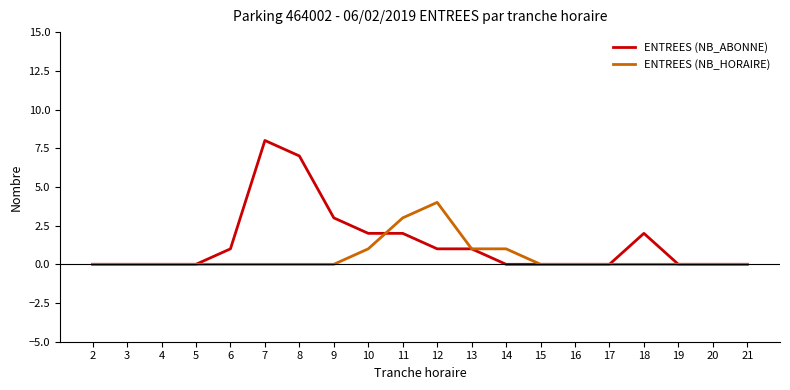

Reading right to left, extract all data points from this chart.

ENTREES (NB_ABONNE): 21=0	20=0	19=0	18=2	17=0	16=0	15=0	14=0	13=1	12=1	11=2	10=2	9=3	8=7	7=8	6=1	5=0	4=0	3=0	2=0
ENTREES (NB_HORAIRE): 21=0	20=0	19=0	18=0	17=0	16=0	15=0	14=1	13=1	12=4	11=3	10=1	9=0	8=0	7=0	6=0	5=0	4=0	3=0	2=0